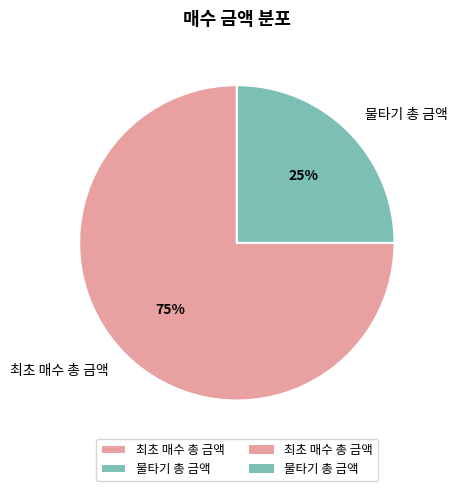

How many slices are in this pie chart?

2